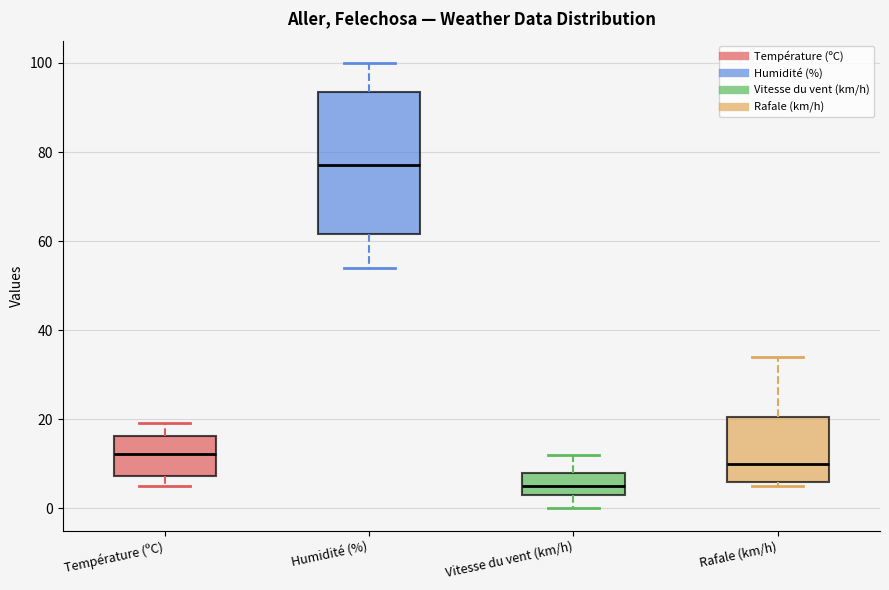

Comparing the boxes themselves (not the whiskers), which one is the tallest?

Humidité (%)